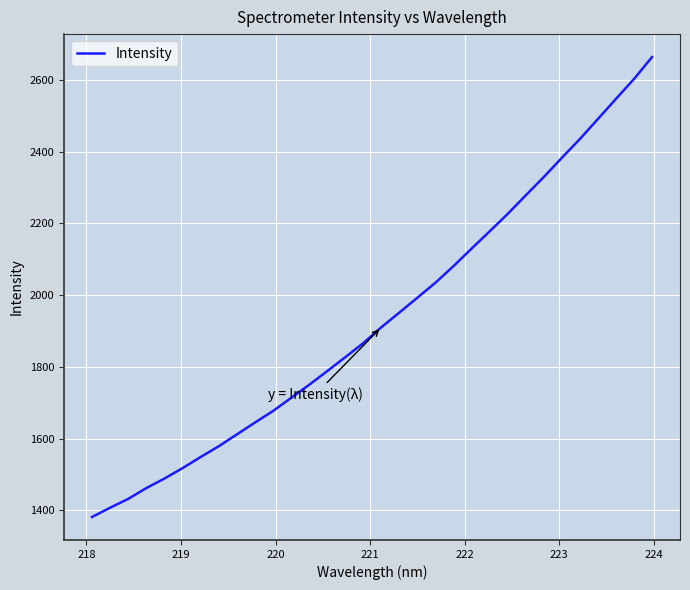

What is the smallest value displayed?

1381.2